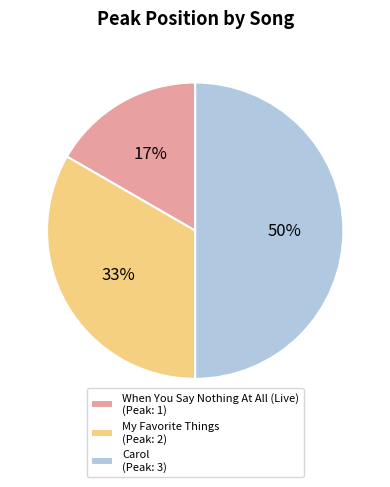

To the nearest percent, what portion does Carol represent?

50%